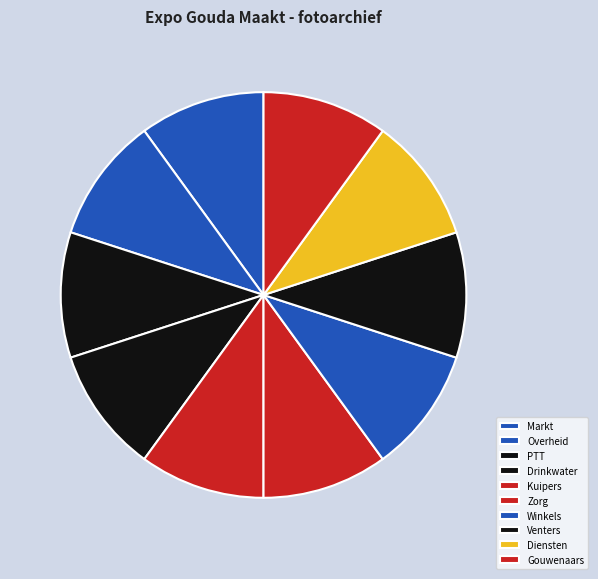

Is it true that Kuipers is 10% of the pie?

True